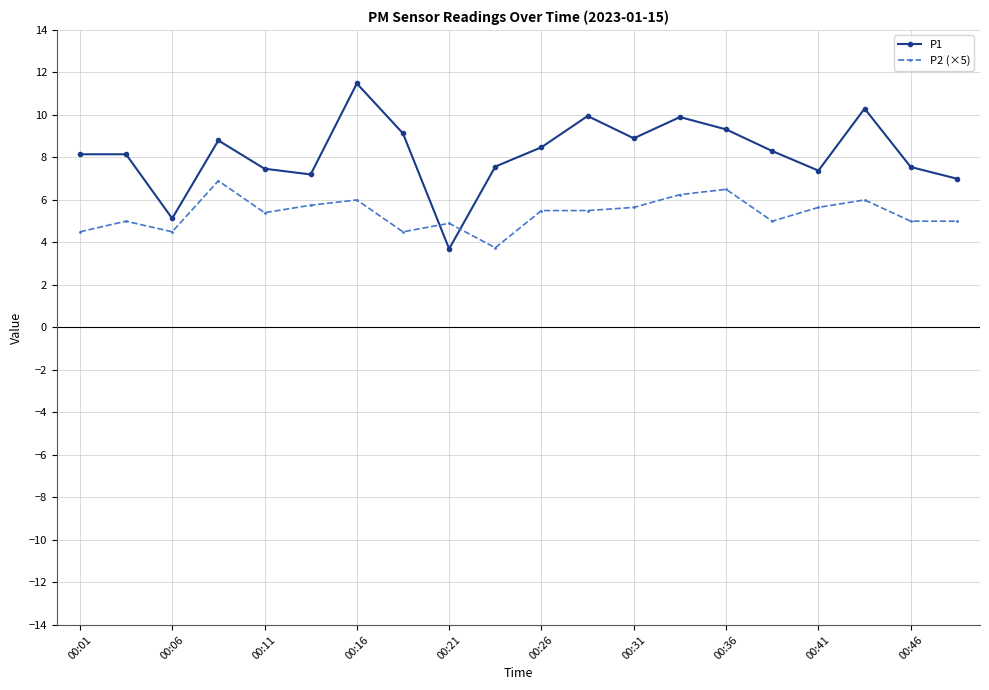

What is the smallest value displayed?

3.7